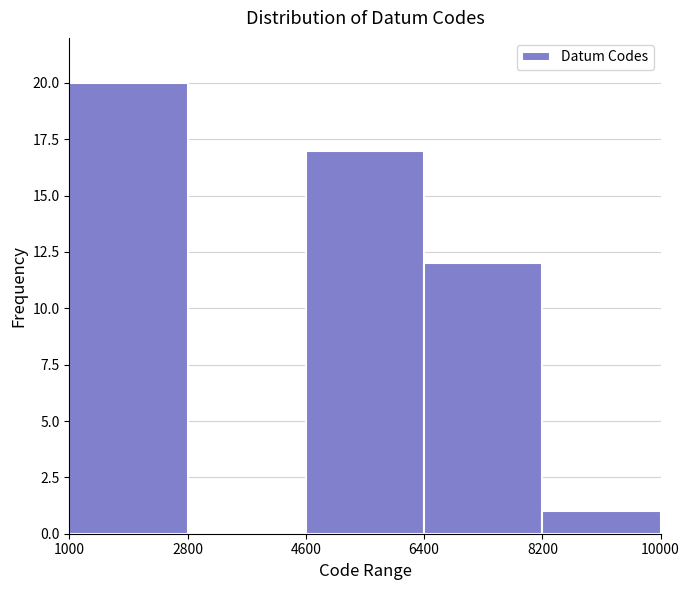

Reading left to right, transcribe this chart: for each bar, give the range it covers on the x-axis and its height. The values are not printed on the chart, so give them approximately, as read against the axis.

1000 to 2800: 20
2800 to 4600: 0
4600 to 6400: 17
6400 to 8200: 12
8200 to 10000: 1